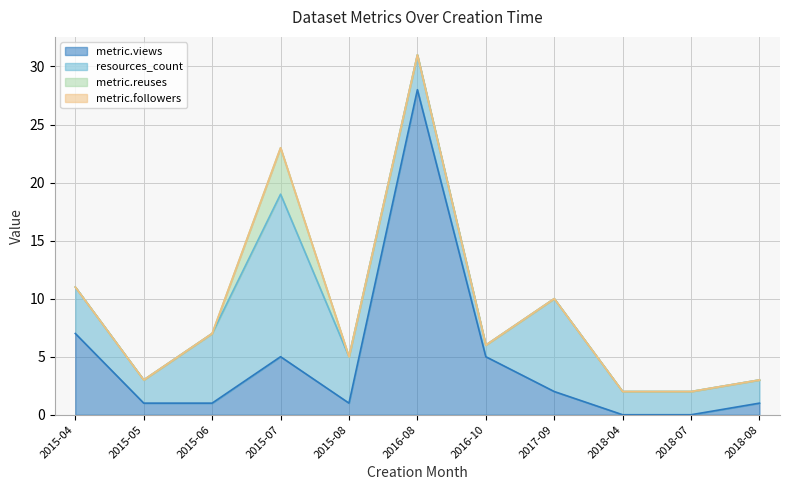

True or false: metric.reuses and resources_count cross at least once.

False